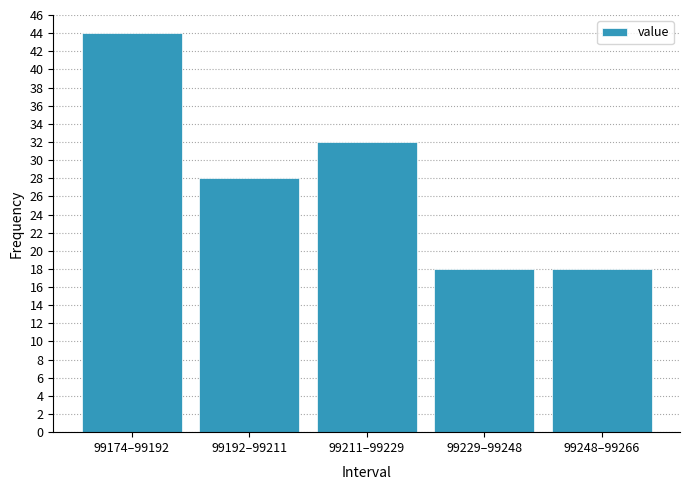

Reading left to right, list all the values displayed in this chart.

44	28	32	18	18